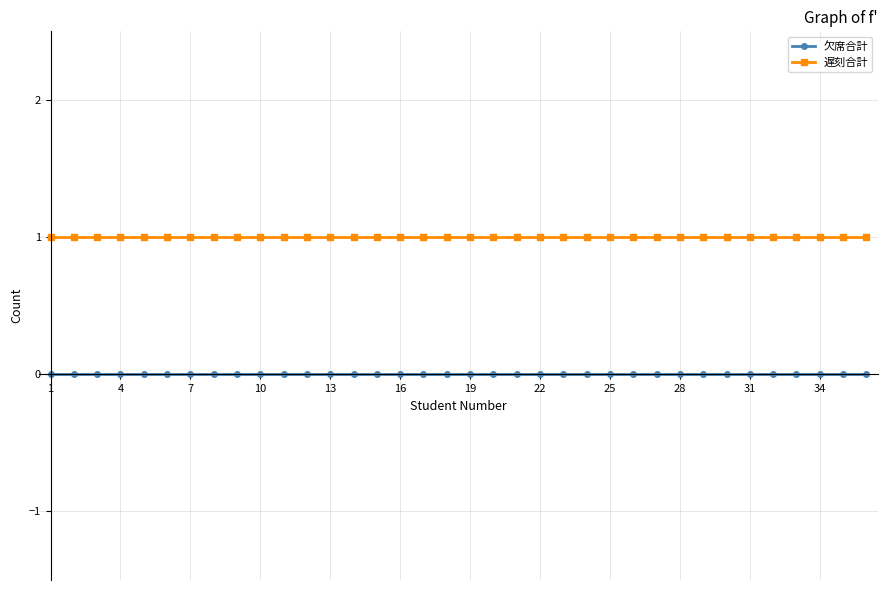

List the series in order of their overall mean, lowest first.

欠席合計, 遅刻合計